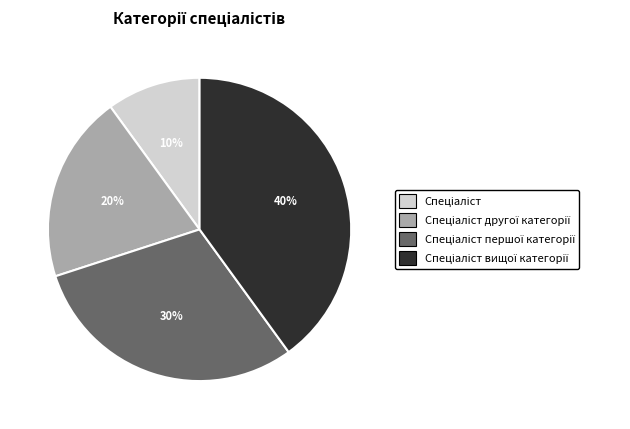

To the nearest percent, what is the average slice percentage?

25%